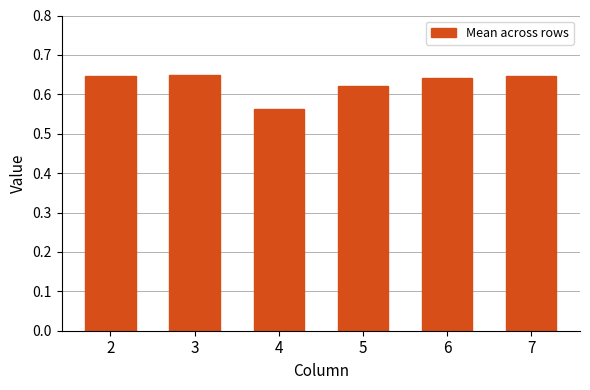

The value at 7 is 0.2. True or false?

False